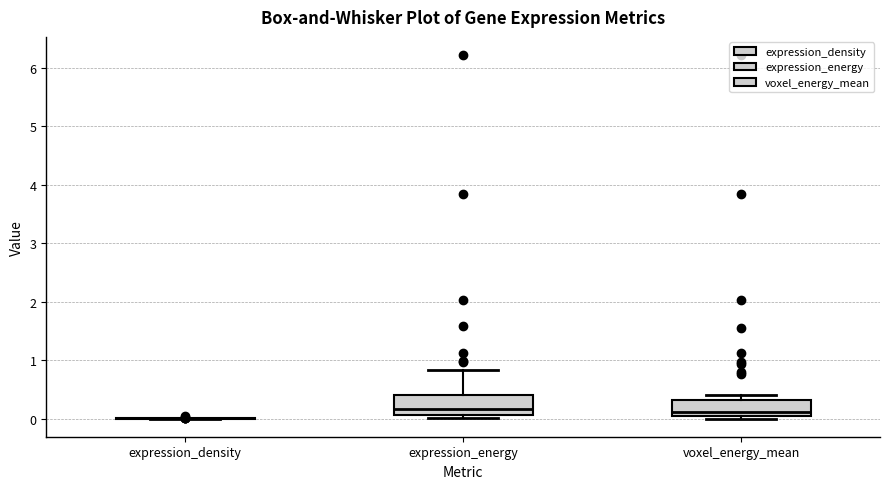

Where is the upper edge of the box for voxel_energy_mean on the y-axis? The values are not printed on the chart, so give them approximately, as read against the axis.

0.3